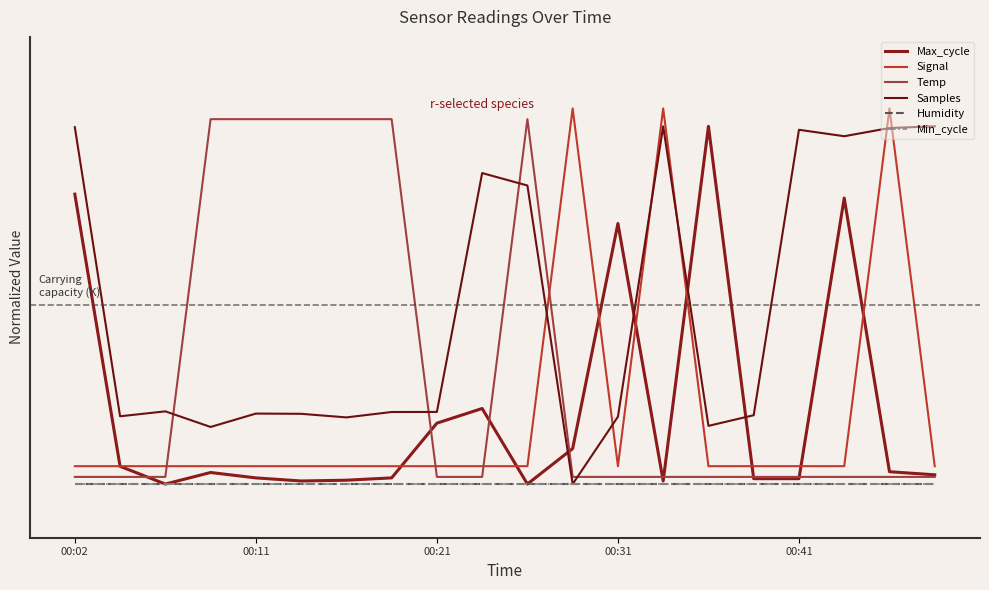

List the series in order of their peak value, highest first.

Signal, Temp, Samples, Max_cycle, Humidity, Min_cycle